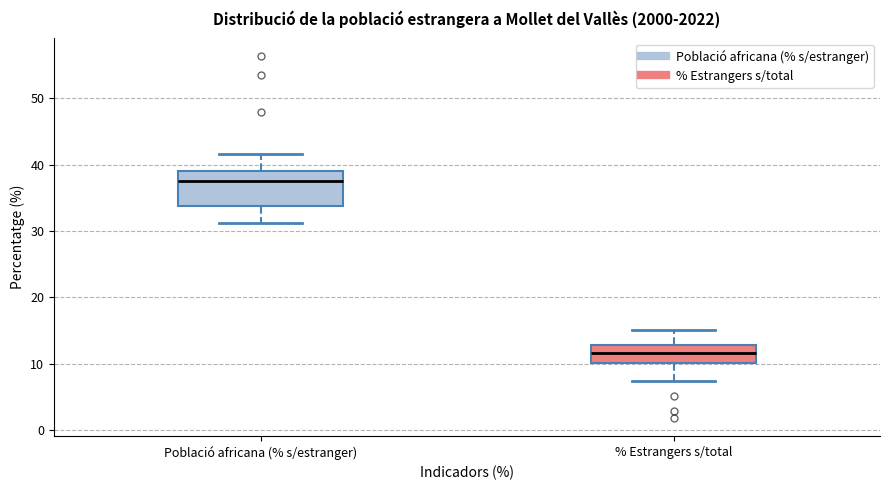

Reading left to right, read every box against the y-axis: the position of its median line, the range the box covers, and the ends of its whiskers. The values are not printed on the chart, so give them approximately, as read against the axis.

Població africana (% s/estranger): median 38, box 34 to 39, whiskers 31 to 42
% Estrangers s/total: median 12, box 10 to 13, whiskers 7 to 15